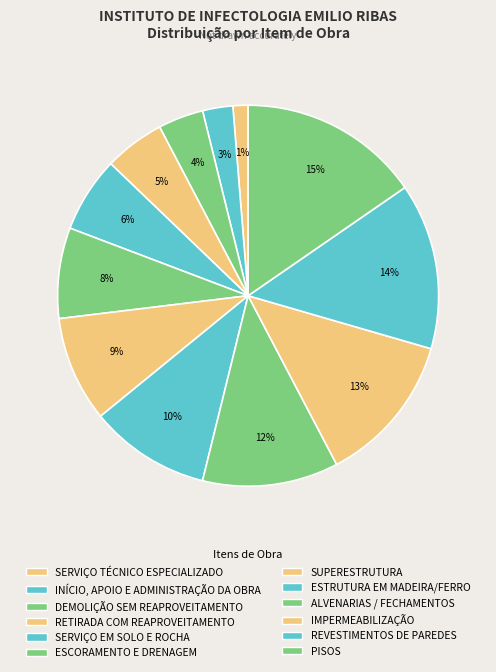

To the nearest percent, what is the difference between the largest and smallest slice percentages?

14%